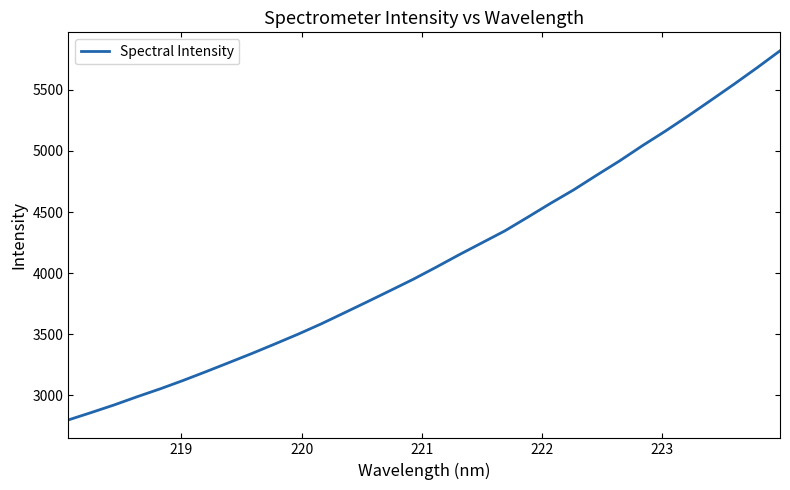

What is the sum of all values?

131461.4